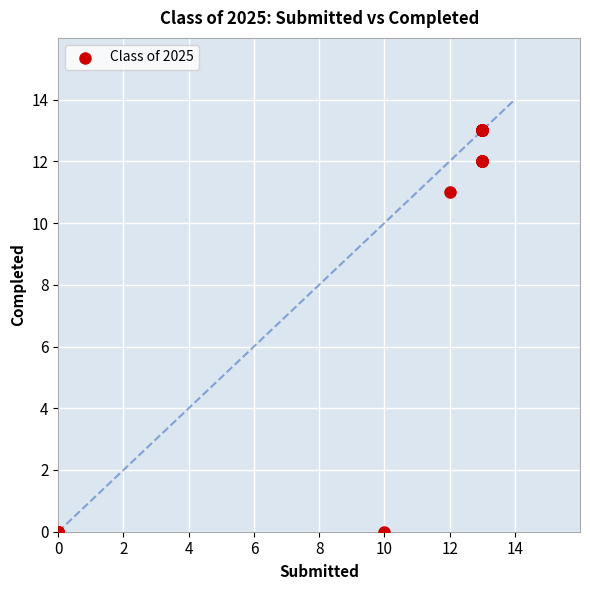

What Y value in the scatter plot is closest to 6?

11